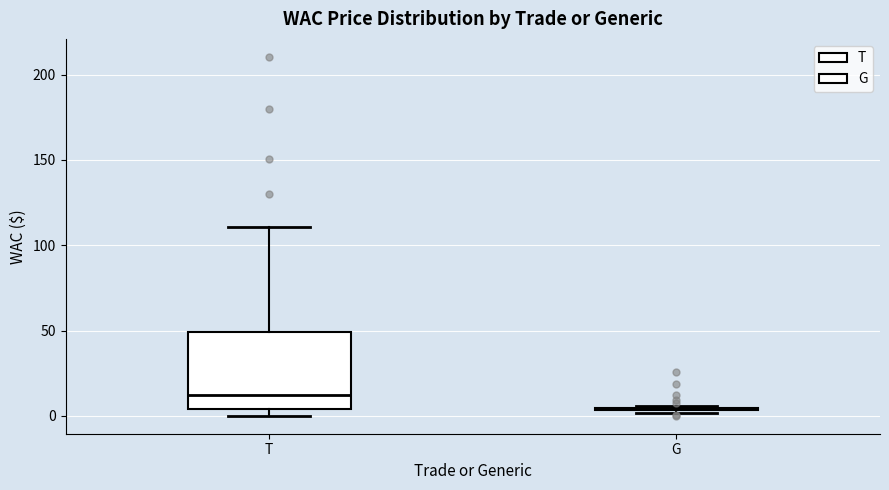

Reading left to right, transcribe this box plot: for each box, give where its median line is, the range the box spans, and where its two whiskers end, as read against the y-axis. The values are not printed on the chart, so give them approximately, as read against the axis.

T: median 10, box 5 to 50, whiskers 0 to 110
G: box collapsed to a line at 5, whiskers 0 to 5